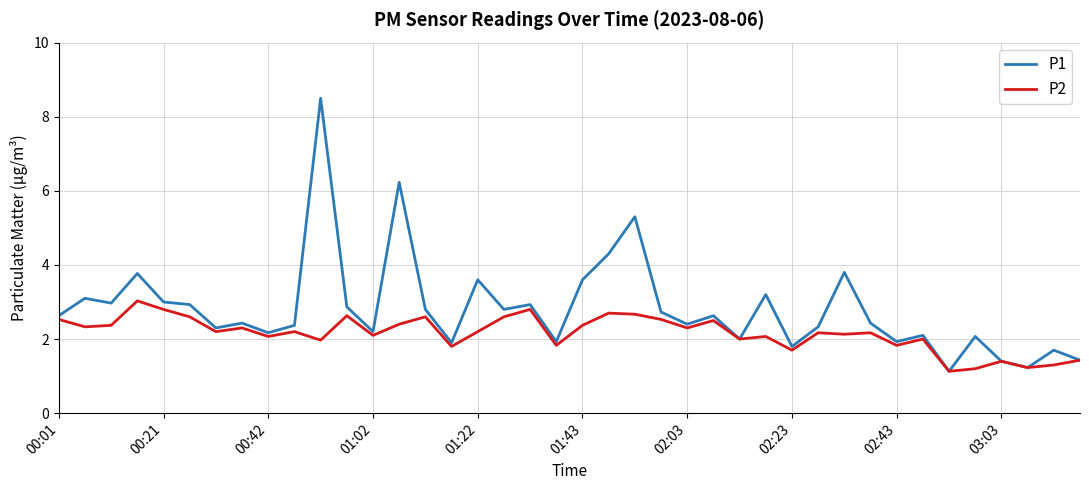

In P2, how many points are lower than both neighbors (excluding endpoints)?

14